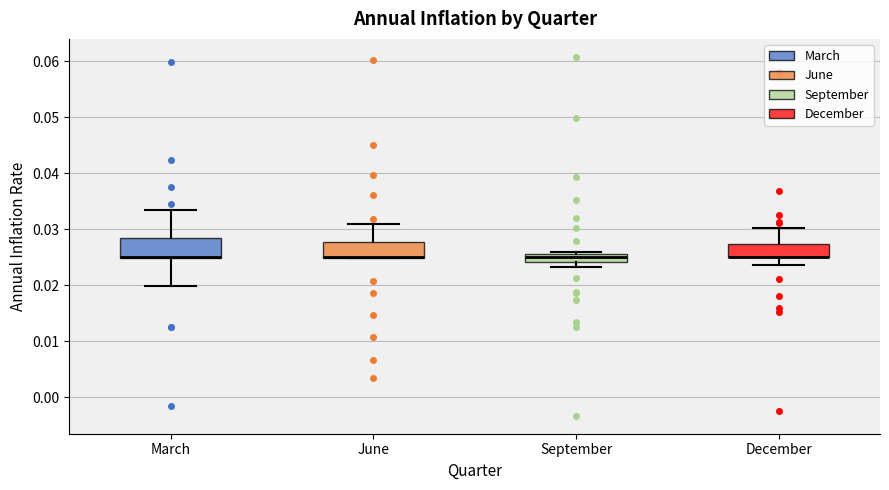

Where is the upper edge of the box for September on the y-axis? The values are not printed on the chart, so give them approximately, as read against the axis.

0.026